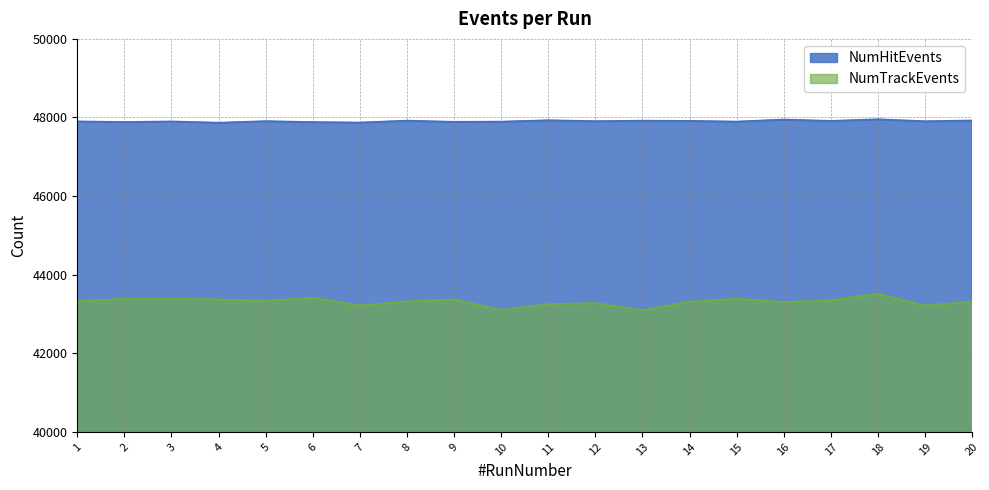

What is the difference between the NumHitEvents values at 9 and 6?

6